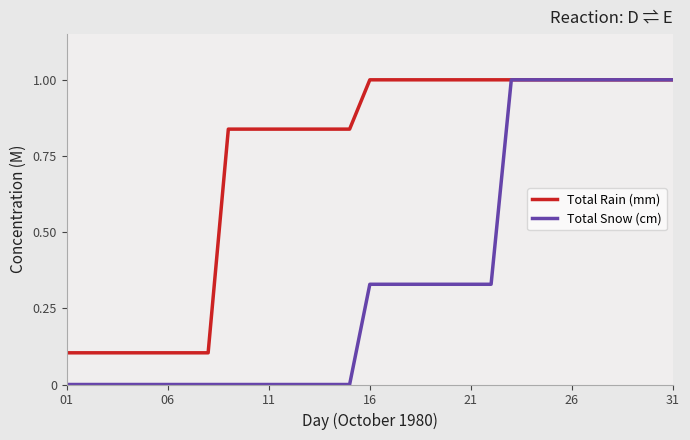

Which series has the largest range (max minus min)?

Total Snow (cm)